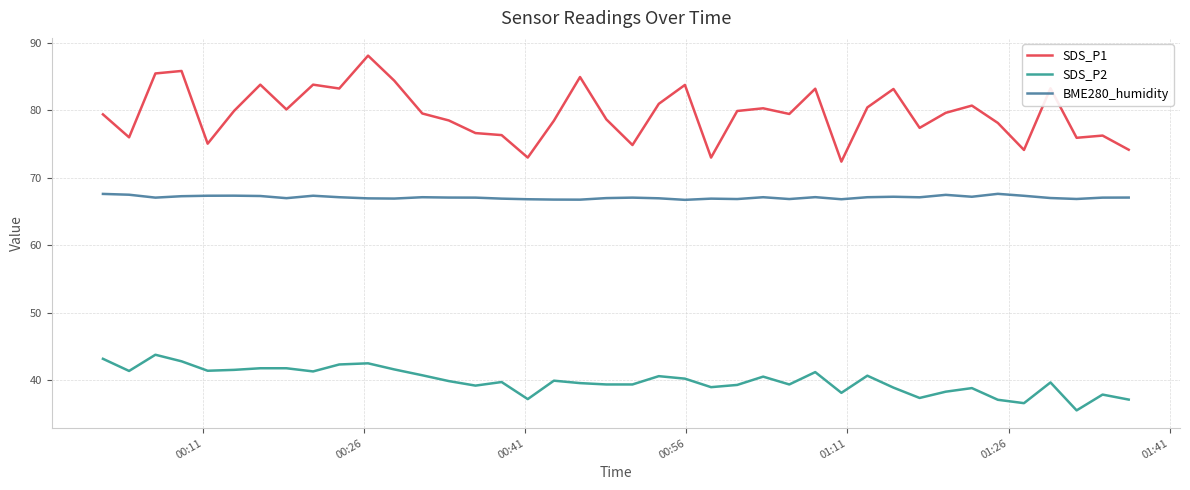

What is the average value of the BME280_humidity series?

67.1